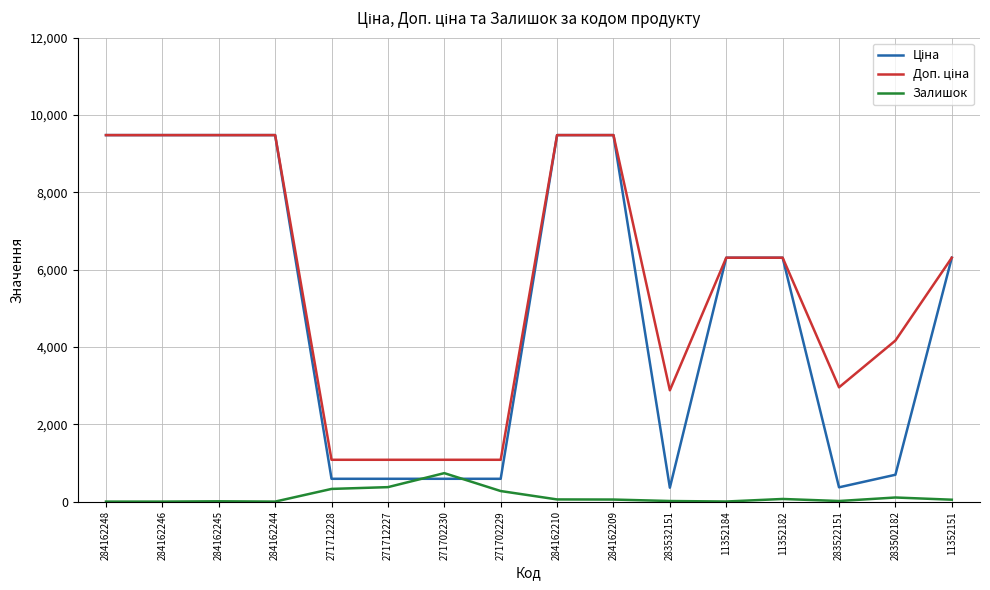

What is the average value of the Залишок series?

130.2